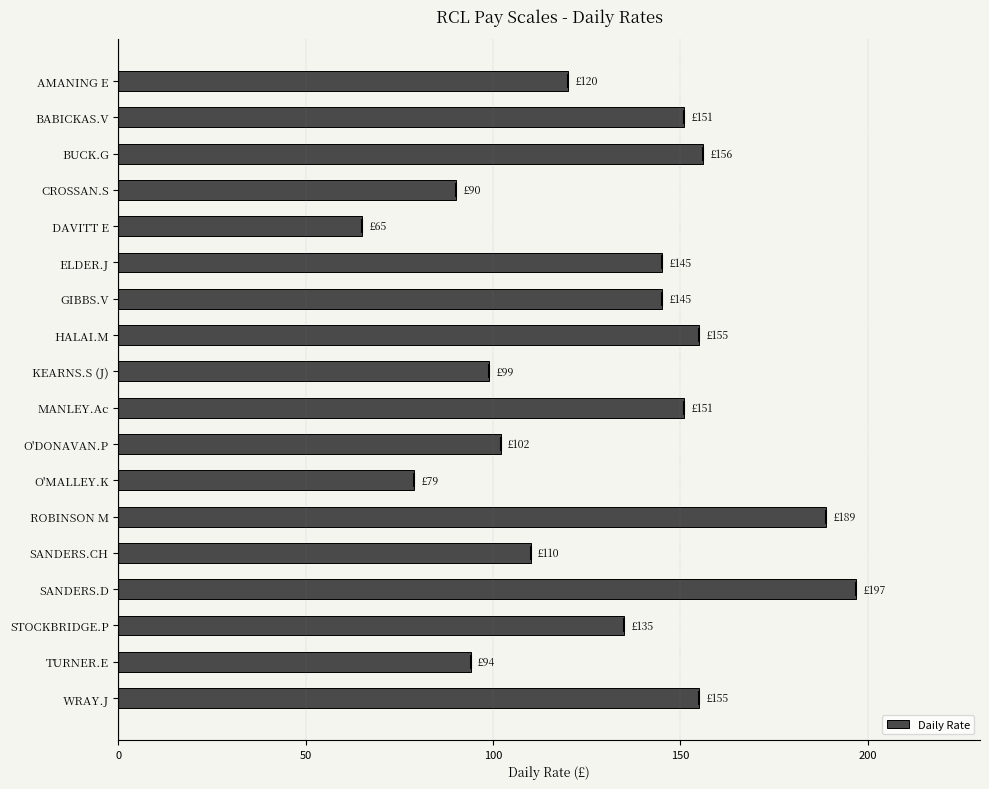

What is the sum of all values?

2338